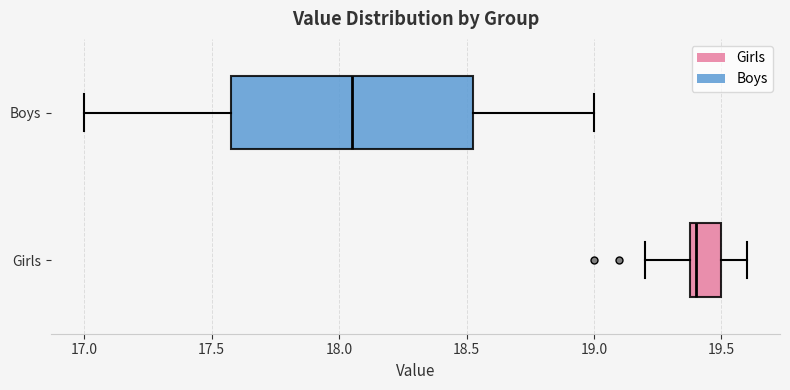

Reading bottom to top, read every box against the x-axis: the position of its median line, the range the box covers, and the ends of its whiskers. The values are not printed on the chart, so give them approximately, as read against the axis.

Girls: median 19.40 (just right of the box's left edge), box 19.40 to 19.50, whiskers 19.20 to 19.60
Boys: median 18.05, box 17.60 to 18.55, whiskers 17.00 to 19.00